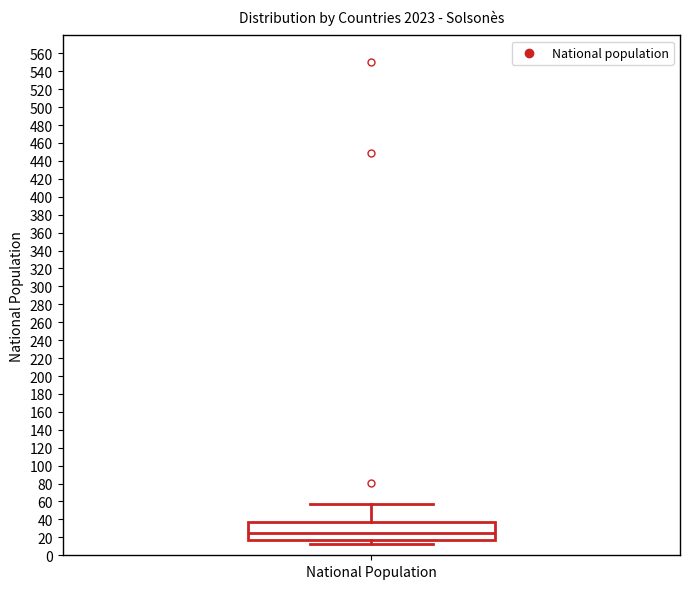

Read this box plot against the y-axis: the position of the median line, the range covered by the box, and the ends of both whiskers. The values are not printed on the chart, so give them approximately, as read against the axis.

median 24, box 18 to 36, whiskers 14 to 58